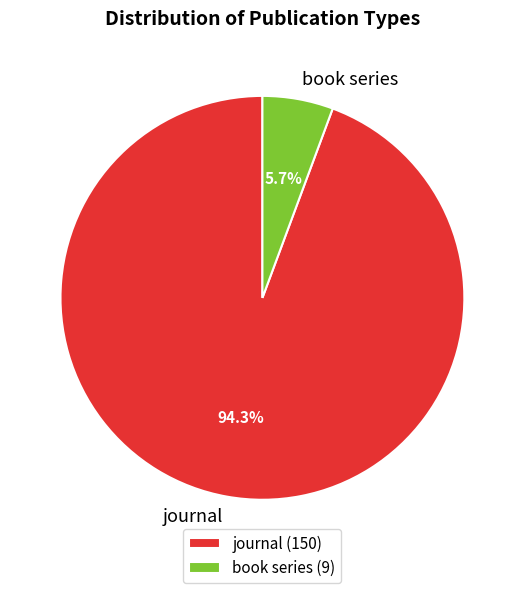

Rank the categories by value from lowest to highest.

book series, journal